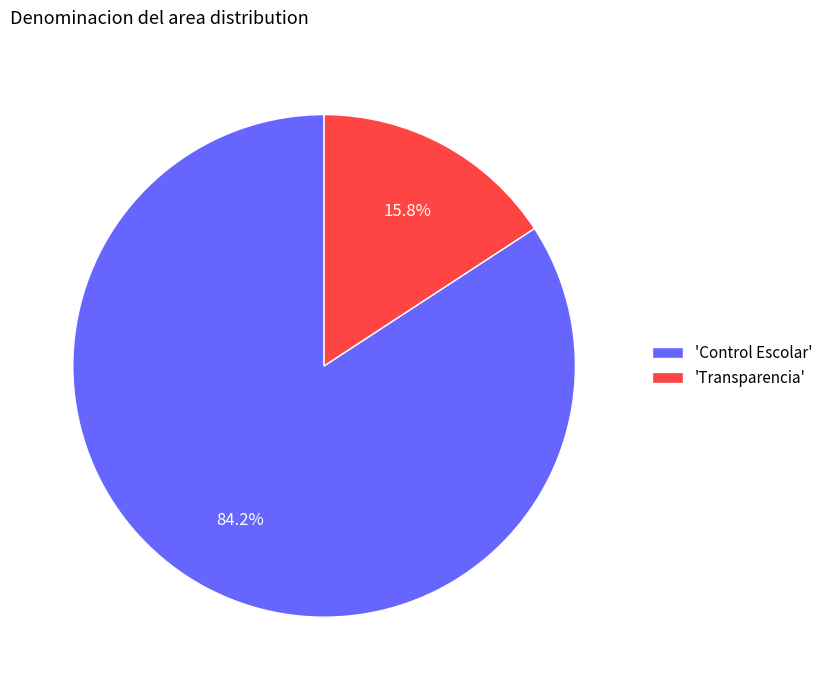

To the nearest percent, what is the difference between the largest and smallest slice percentages?

68%